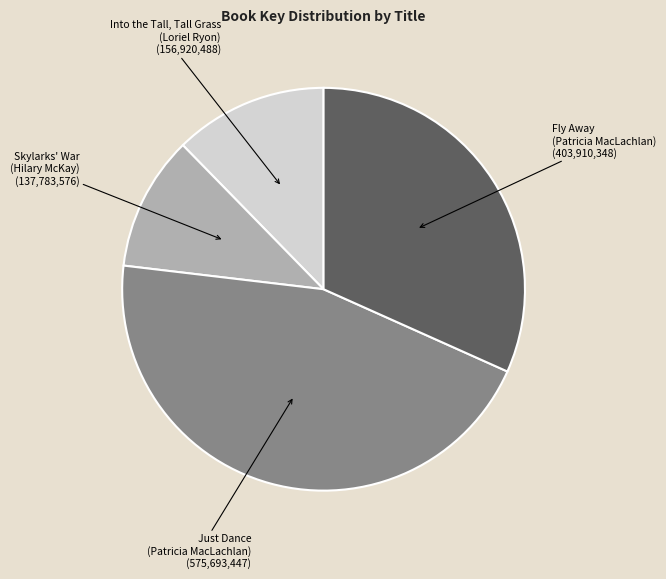

Combined, do Into the Tall, Tall Grass (Loriel Ryon) and Fly Away (Patricia MacLachlan) account for over 50%?

No